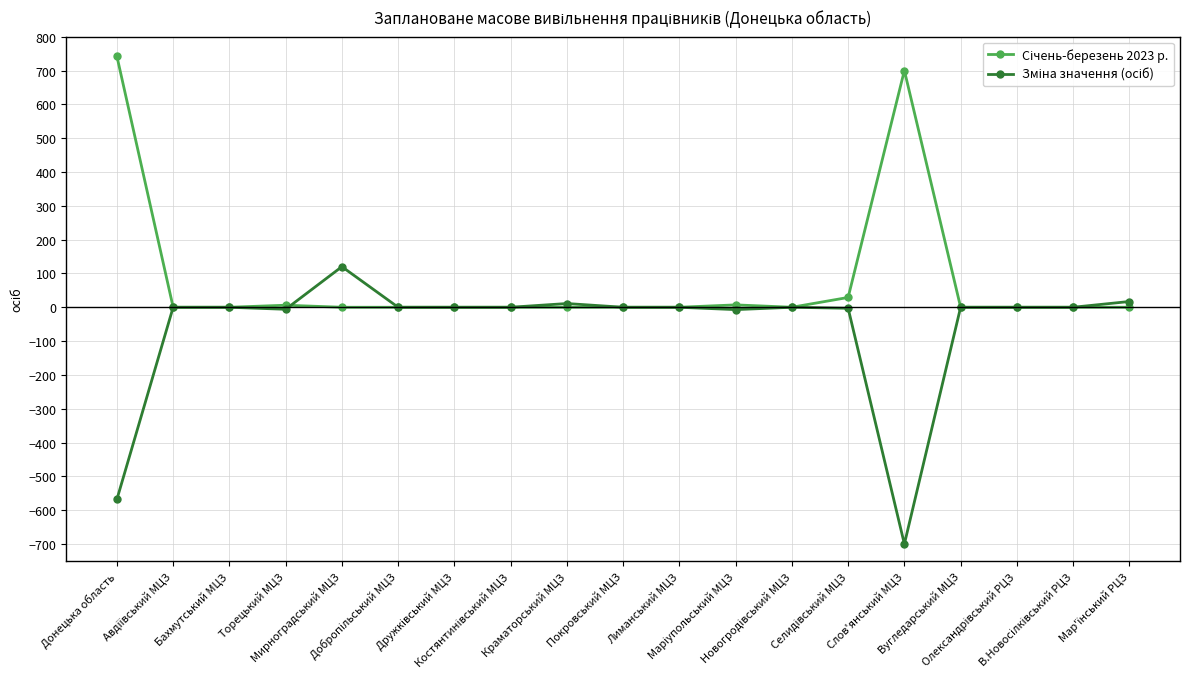

How many lines are shown in the chart?

2